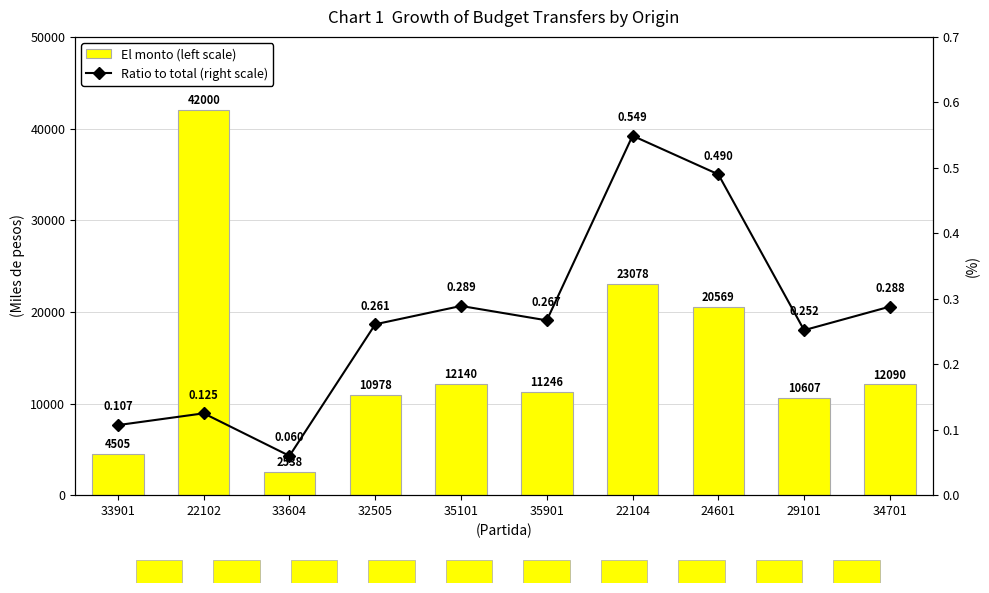

What is the difference between the maximum and minimum values in the Ratio to total (right scale) series?

0.5